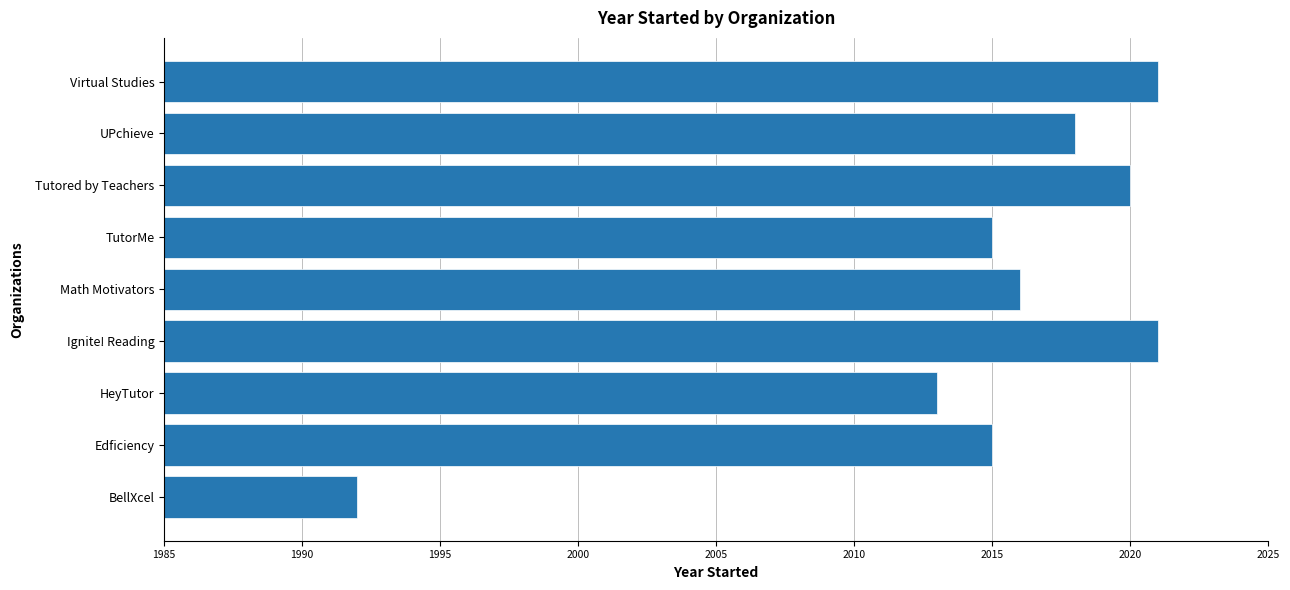

The chart shows a value of 3078 at Ignite! Reading. True or false?

False